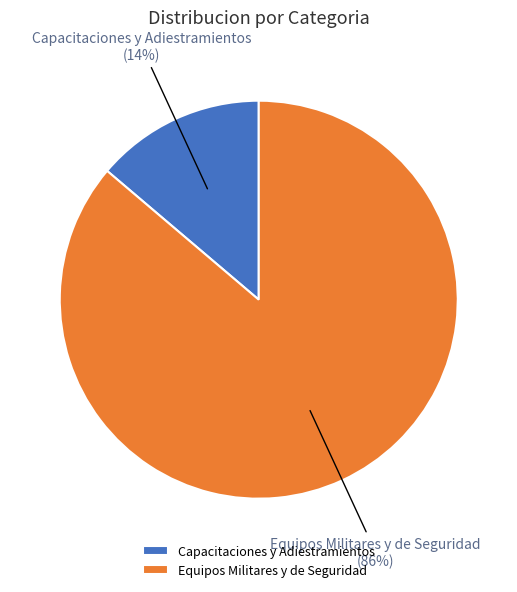

Which slice is the largest?

Equipos Militares y de Seguridad